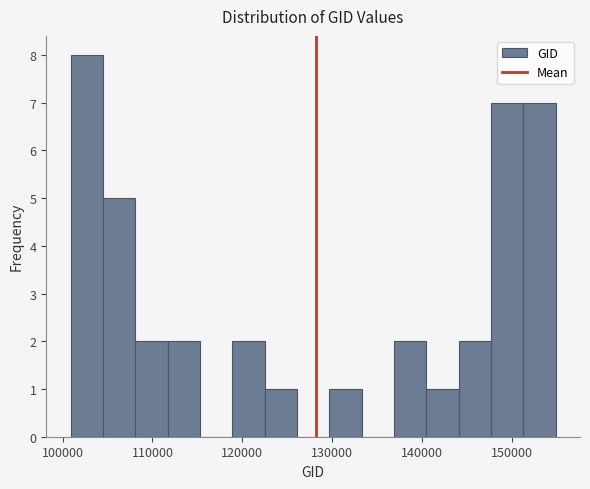

Around what value on the x-axis is the tallest bar? Give the approximate position of its centre, as read against the axis.

103000